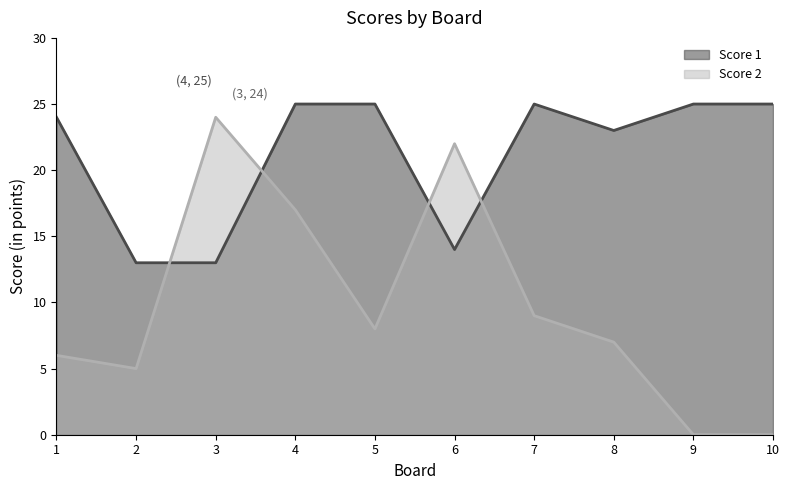

What is the difference between the second highest and second lowest values in the Score 1 series?

12